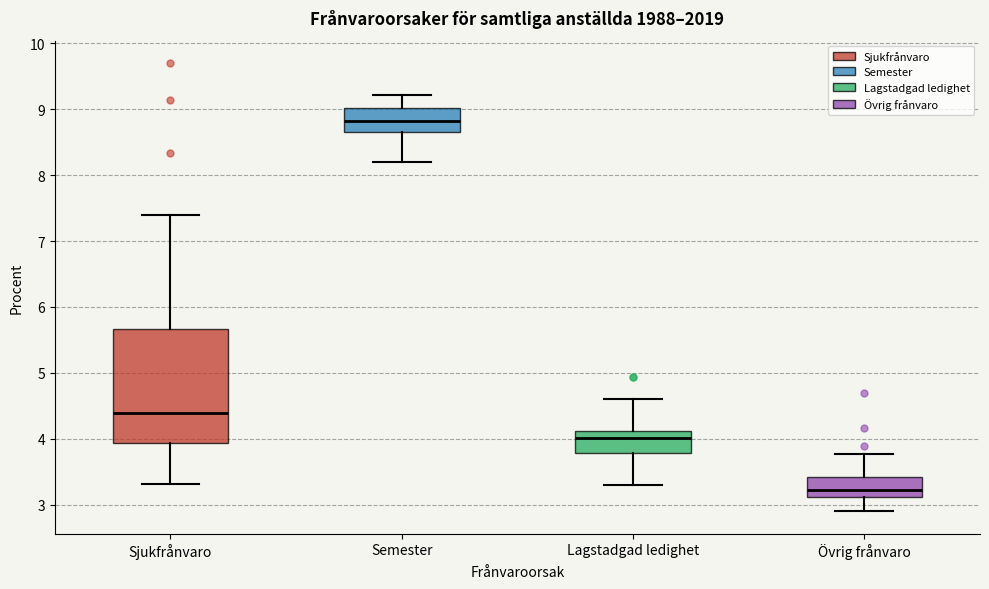

Which box is the tallest, from its lower edge to its upper edge?

Sjukfrånvaro